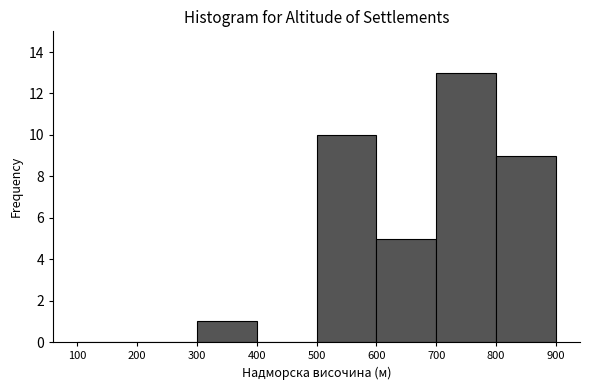

Reading left to right, transcribe this chart: for each bar, give the range it covers on the x-axis and its height. The values are not printed on the chart, so give them approximately, as read against the axis.

100 to 200: 0
200 to 300: 0
300 to 400: 1
400 to 500: 0
500 to 600: 10
600 to 700: 5
700 to 800: 13
800 to 900: 9